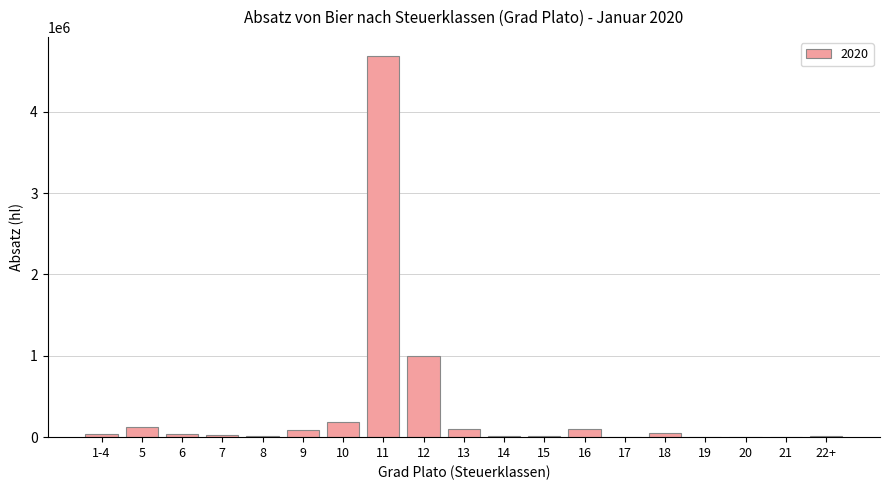

What is the greatest value displayed?

4685787.4